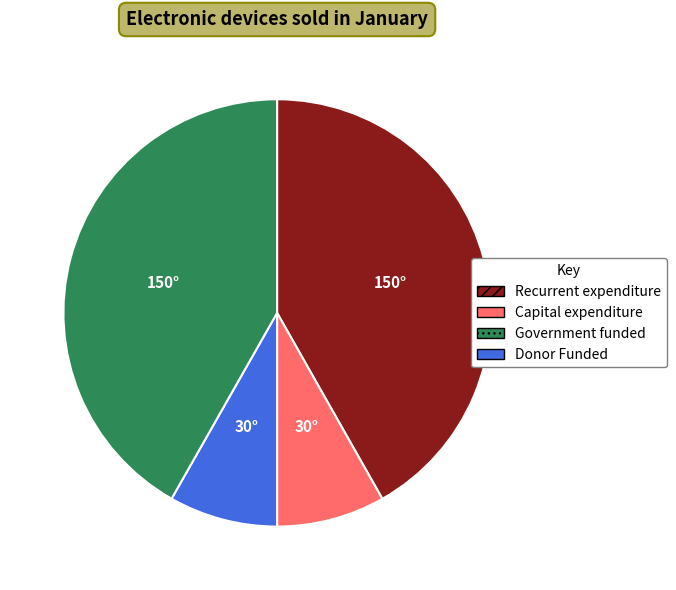

Does any single category account for the majority?

No